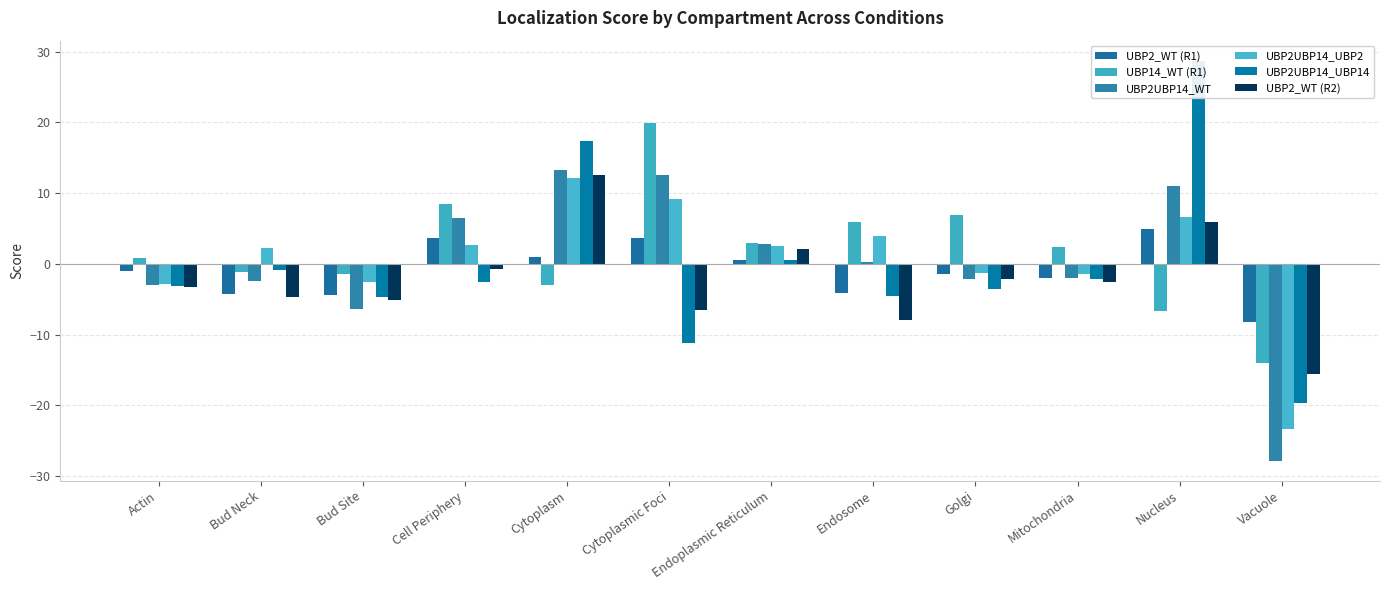

True or false: UBP2UBP14_WT has a value of 0.3 at Endosome.

False